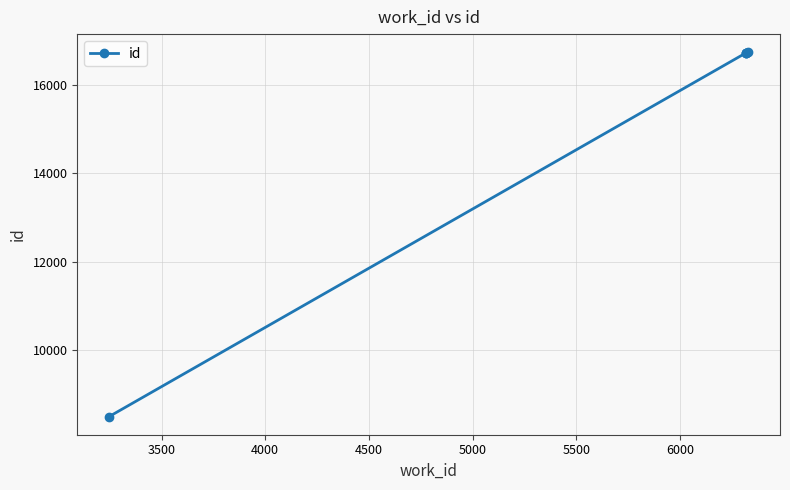

True or false: the data has more than 2 interior local peaks.

False